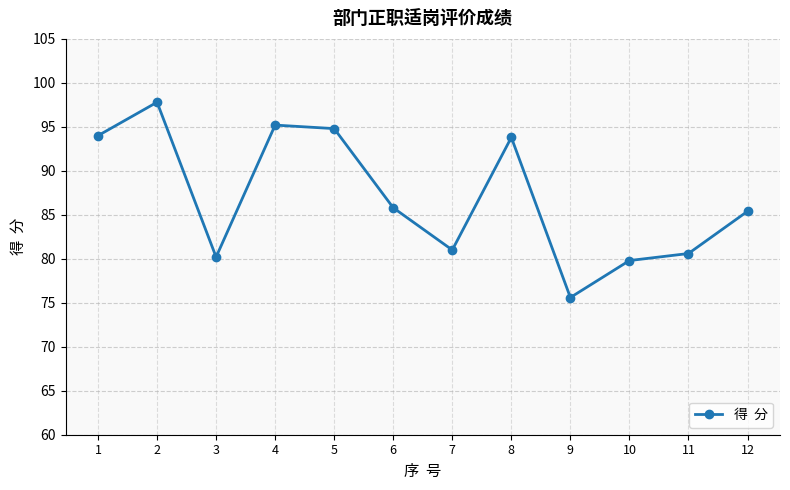

Where does the data first go above 85?

1